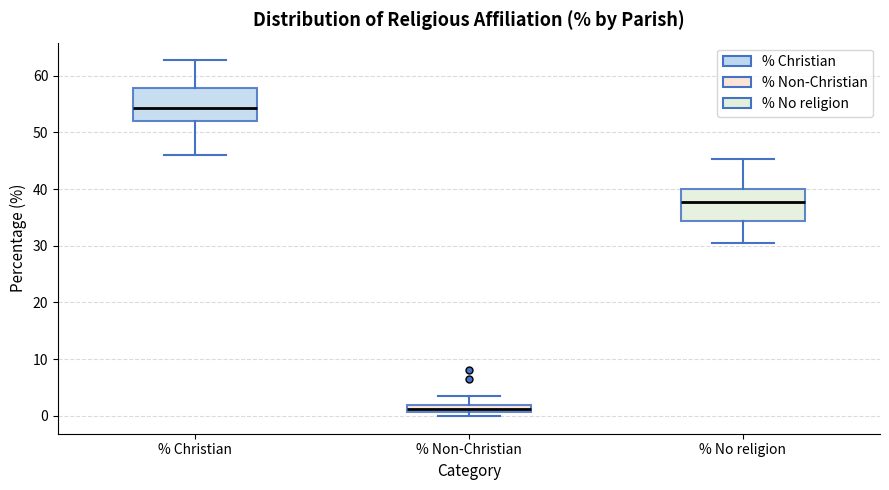

Where does the upper whisker of the box for % Non-Christian end on the y-axis? The values are not printed on the chart, so give them approximately, as read against the axis.

3